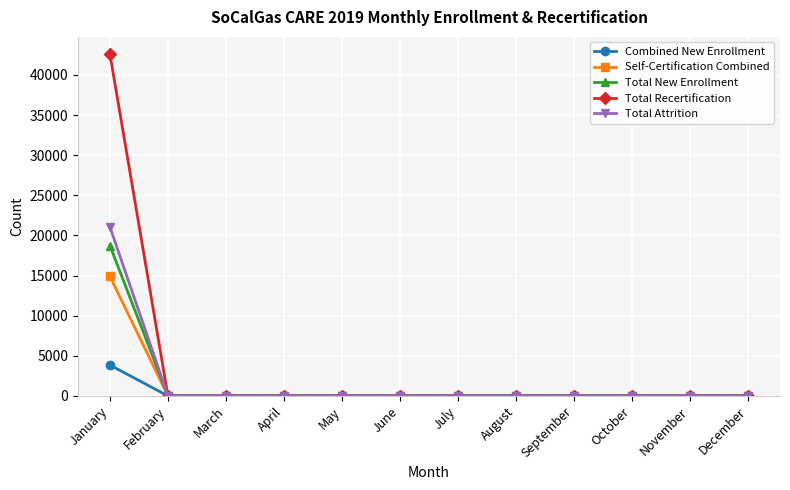

Does the chart have visible grid lines?

Yes